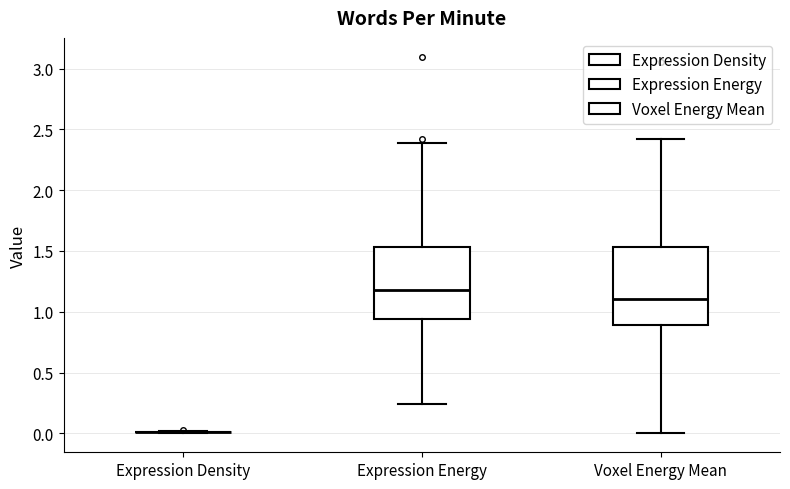

Where does the lower whisker of the box for Expression Energy end on the y-axis? The values are not printed on the chart, so give them approximately, as read against the axis.

0.25